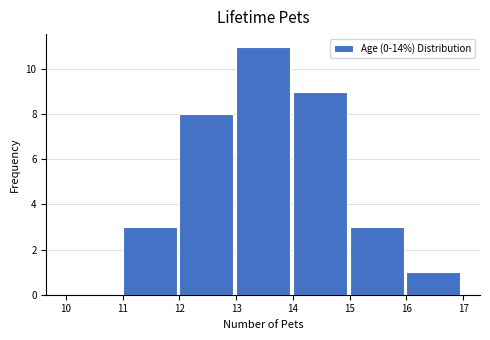

Reading left to right, transcribe this chart: for each bar, give the range it covers on the x-axis and its height. The values are not printed on the chart, so give them approximately, as read against the axis.

10 to 11: 0
11 to 12: 3
12 to 13: 8
13 to 14: 11
14 to 15: 9
15 to 16: 3
16 to 17: 1